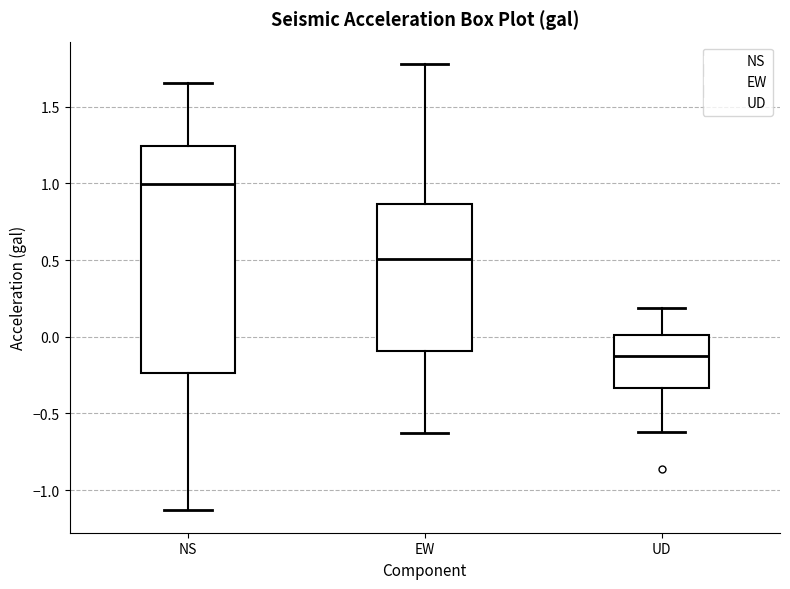

Which box's median line is the lowest?

UD